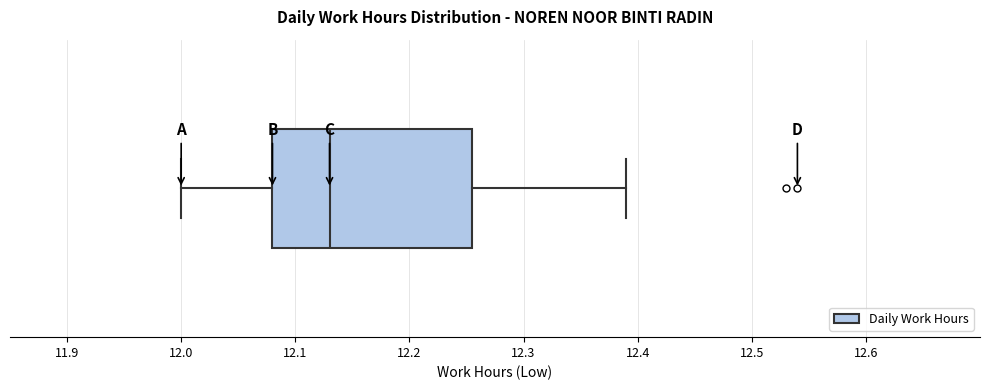

Transcribe this box plot: give where the median line is, the range the box spans, and where the two whiskers end, as read against the x-axis. The values are not printed on the chart, so give them approximately, as read against the axis.

median 12.13, box 12.08 to 12.26, whiskers 12.00 to 12.39